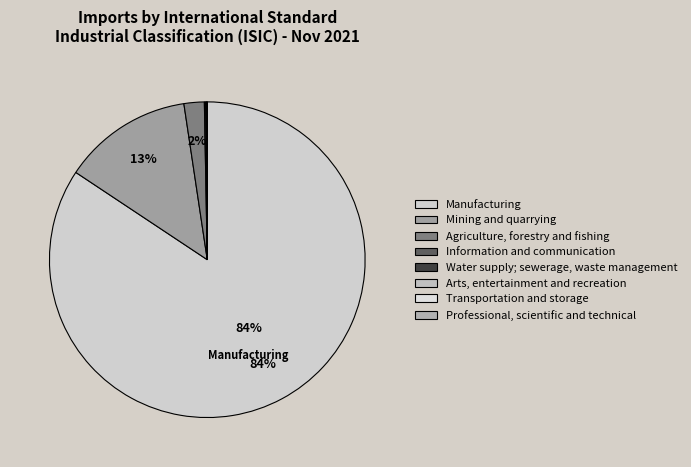

Does any single category account for the majority?

Yes